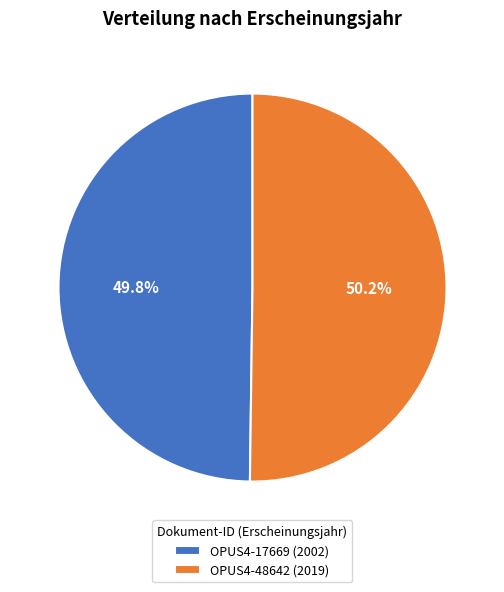

To the nearest percent, what is the combined percentage of OPUS4-17669 and OPUS4-48642?

100%